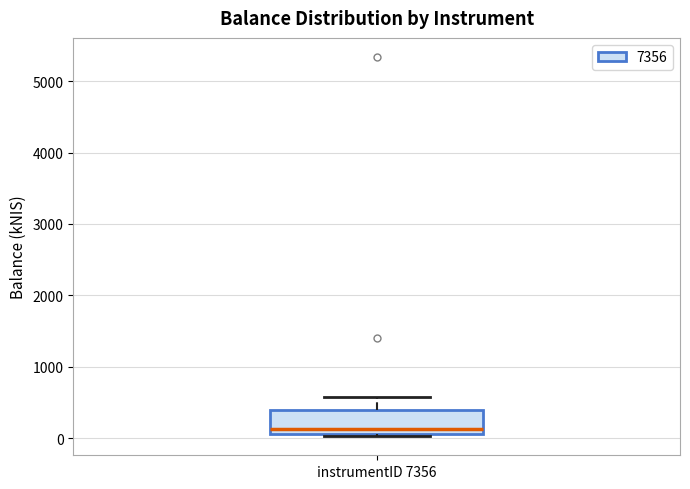

Read this box plot against the y-axis: the position of the median line, the range covered by the box, and the ends of both whiskers. The values are not printed on the chart, so give them approximately, as read against the axis.

median 100 (just above the box's lower edge), box 100 to 400, whiskers 0 to 600